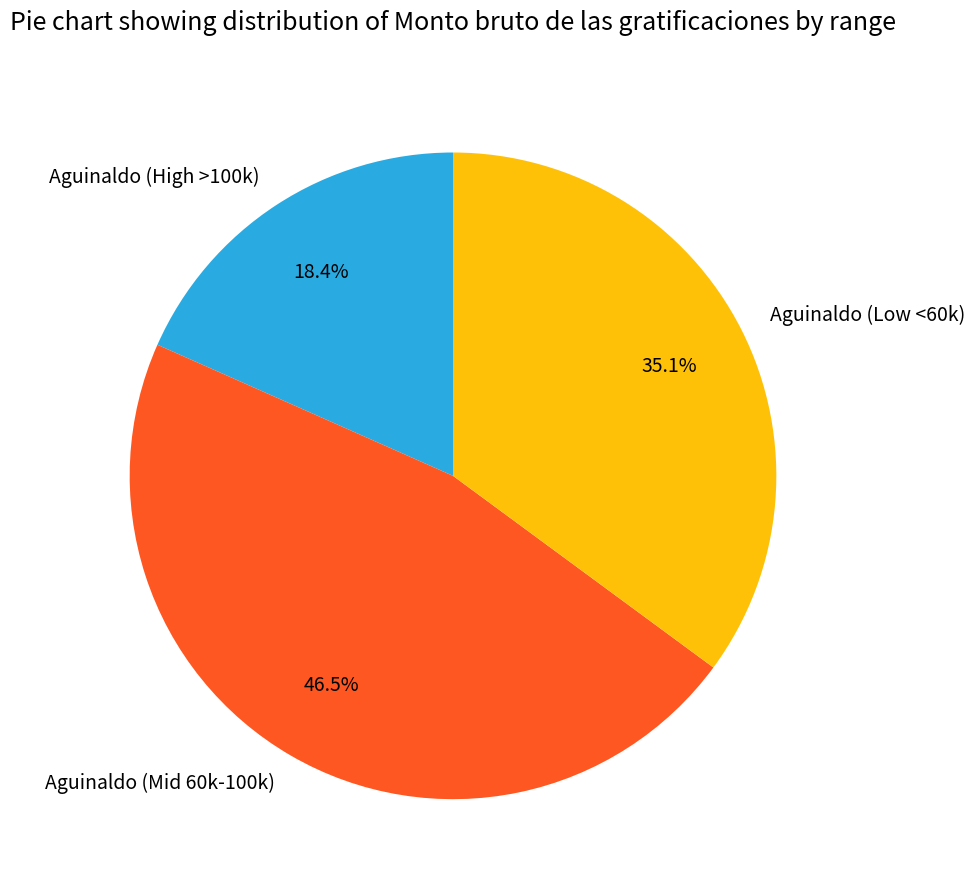

Which category has the smallest portion of the pie?

Aguinaldo (High >100k)